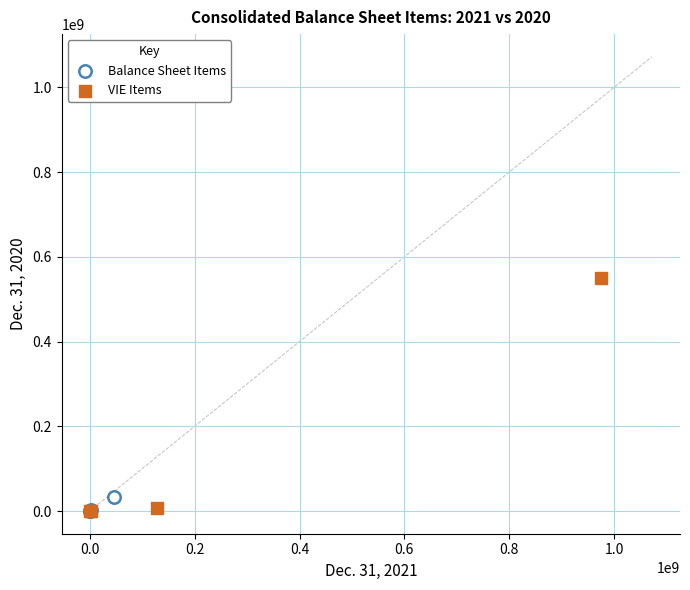

Which series has the widest spread of Y values?

VIE Items